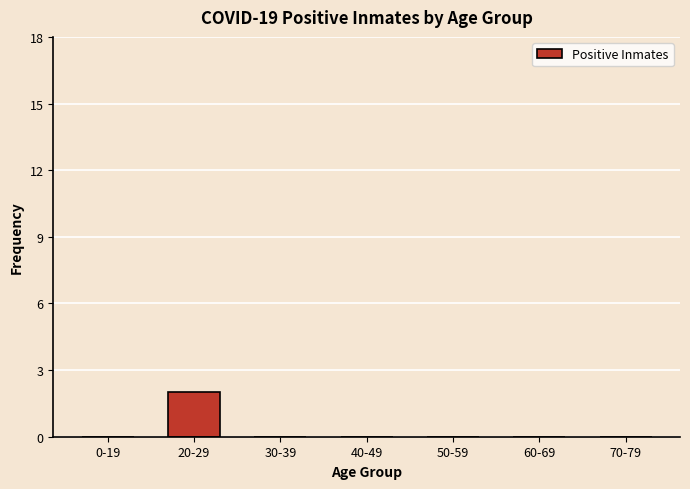

Reading left to right, what are all the values shown in this chart?

0-19=0	20-29=2	30-39=0	40-49=0	50-59=0	60-69=0	70-79=0